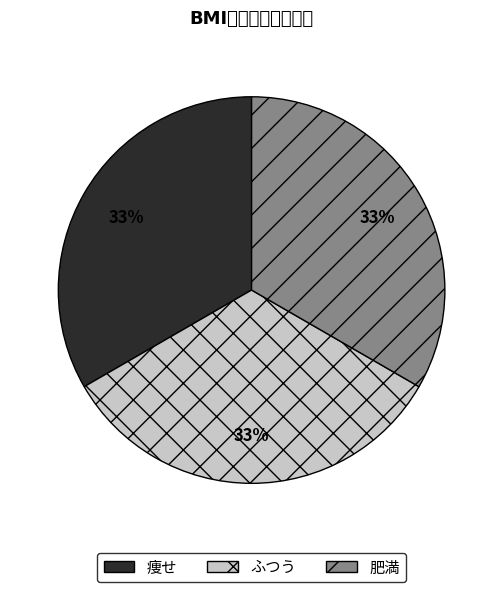

Which category has the biggest portion of the pie?

肥満